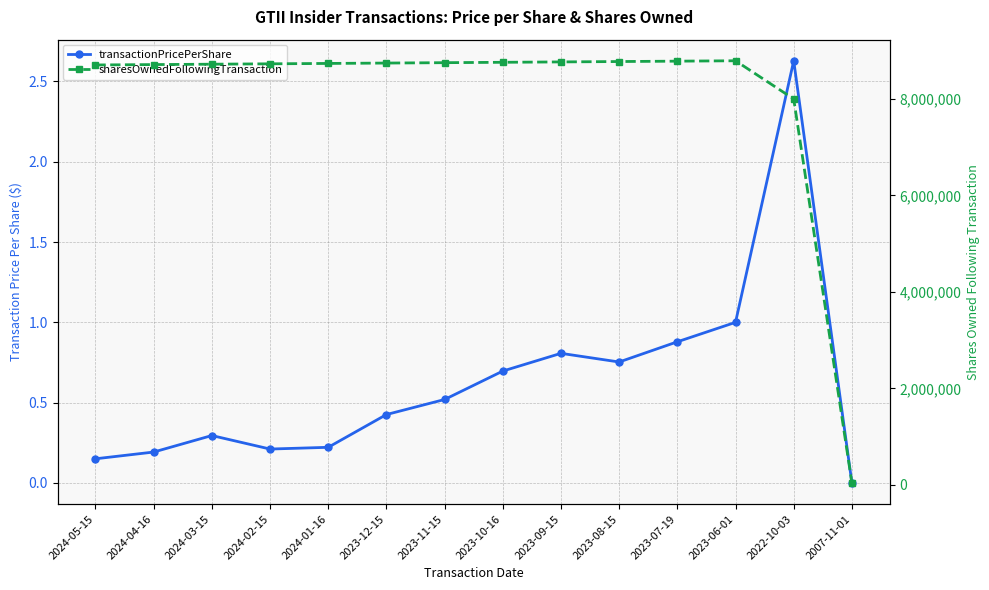

What is the label of the 12th point from the right?

2024-03-15